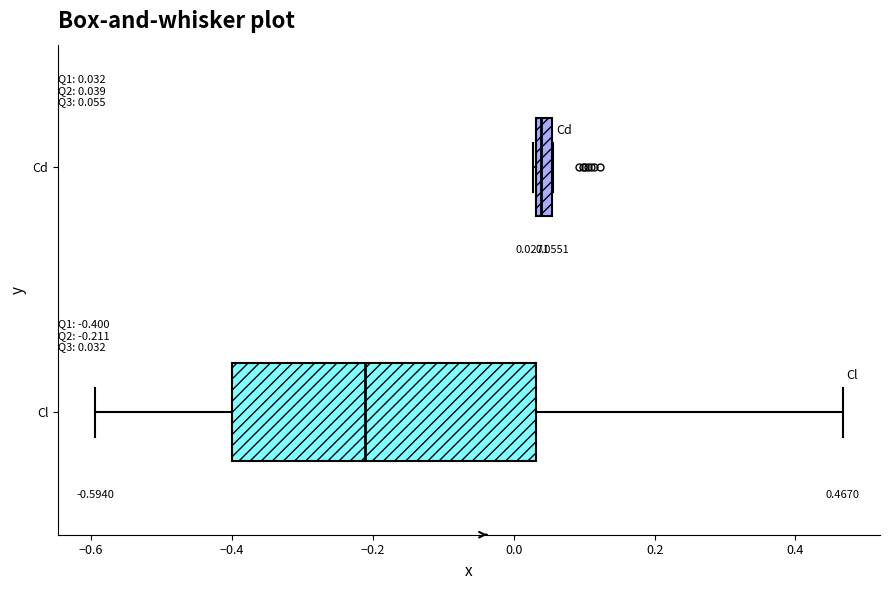

Which box has the furthest to the left median line?

Cl